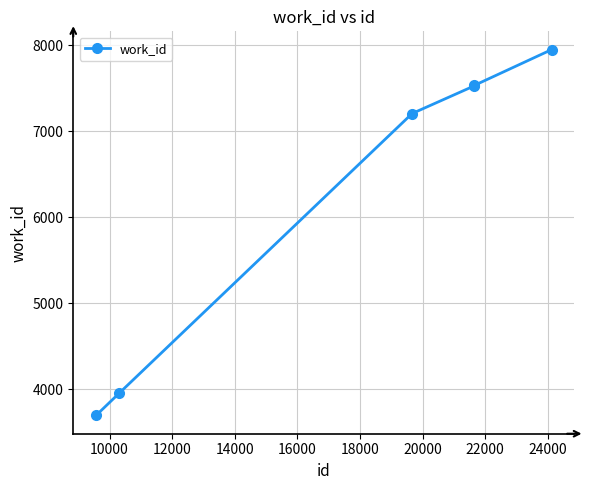

What is the sum of all values?

37880